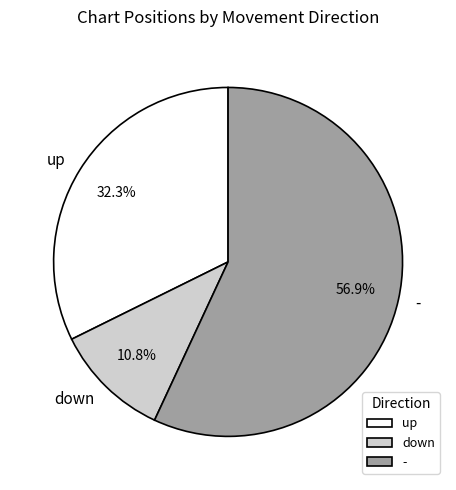

Which slice is the largest?

-